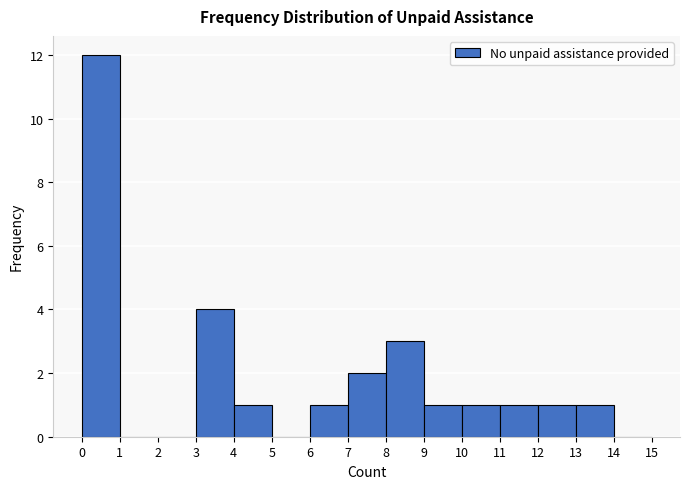

Reading left to right, list every bar in this chart as the range it spans on the x-axis followed by its height. The values are not printed on the chart, so give them approximately, as read against the axis.

0 to 1: 12
1 to 2: 0
2 to 3: 0
3 to 4: 4
4 to 5: 1
5 to 6: 0
6 to 7: 1
7 to 8: 2
8 to 9: 3
9 to 10: 1
10 to 11: 1
11 to 12: 1
12 to 13: 1
13 to 14: 1
14 to 15: 0